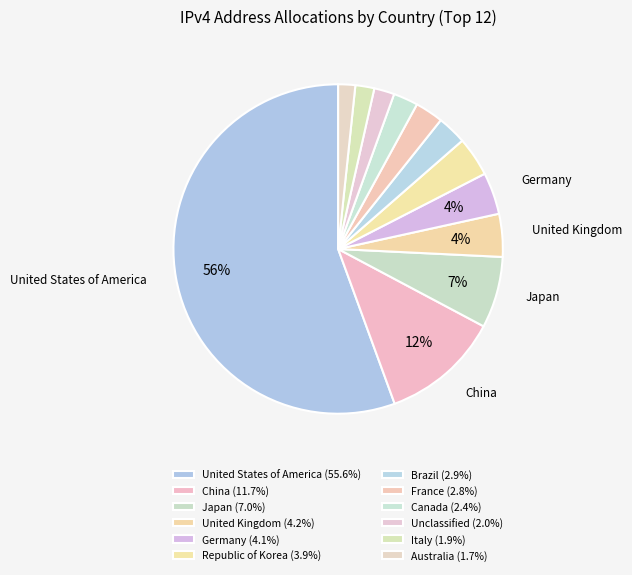

To the nearest percent, what is the difference between the largest and smallest slice percentages?

54%